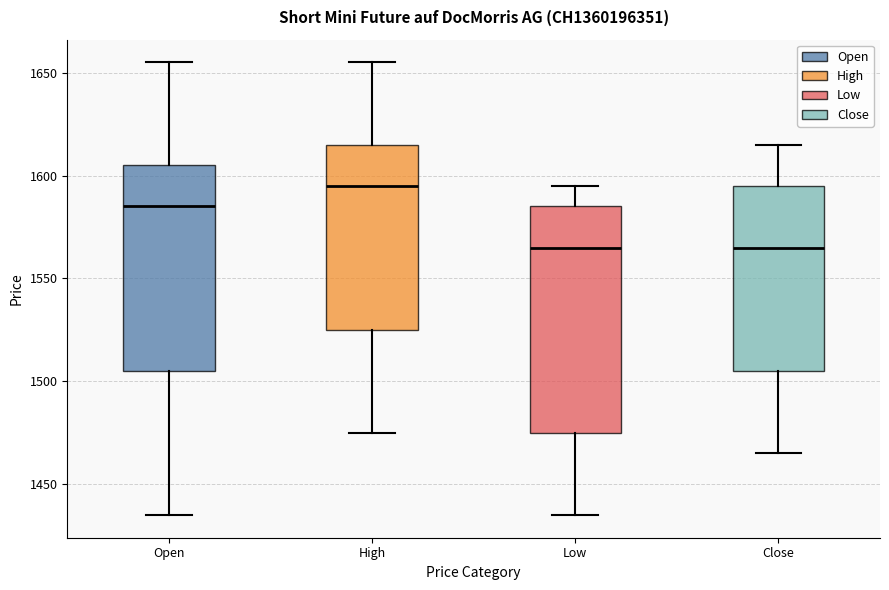

Reading left to right, read every box against the y-axis: the position of its median line, the range the box covers, and the ends of its whiskers. The values are not printed on the chart, so give them approximately, as read against the axis.

Open: median 1585, box 1505 to 1605, whiskers 1435 to 1655
High: median 1595, box 1525 to 1615, whiskers 1475 to 1655
Low: median 1565, box 1475 to 1585, whiskers 1435 to 1595
Close: median 1565, box 1505 to 1595, whiskers 1465 to 1615